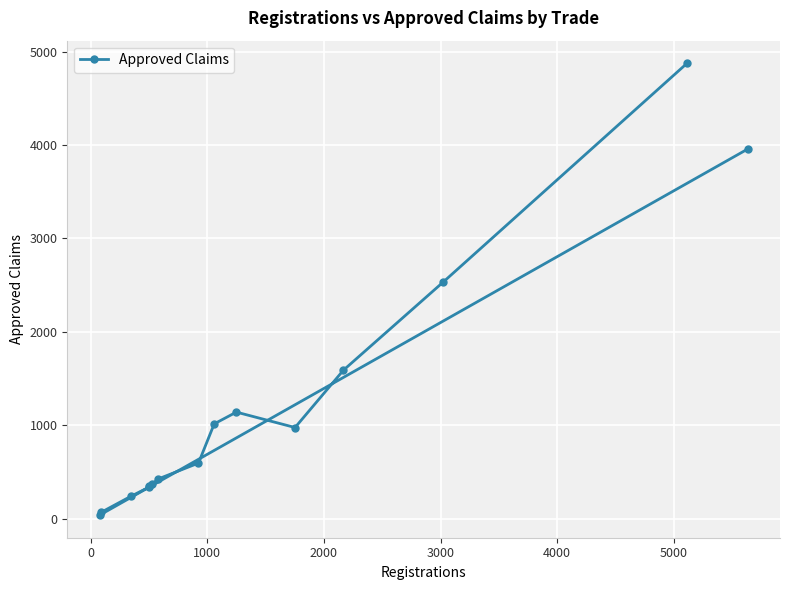

What is the value of the 8th point from the left?

424